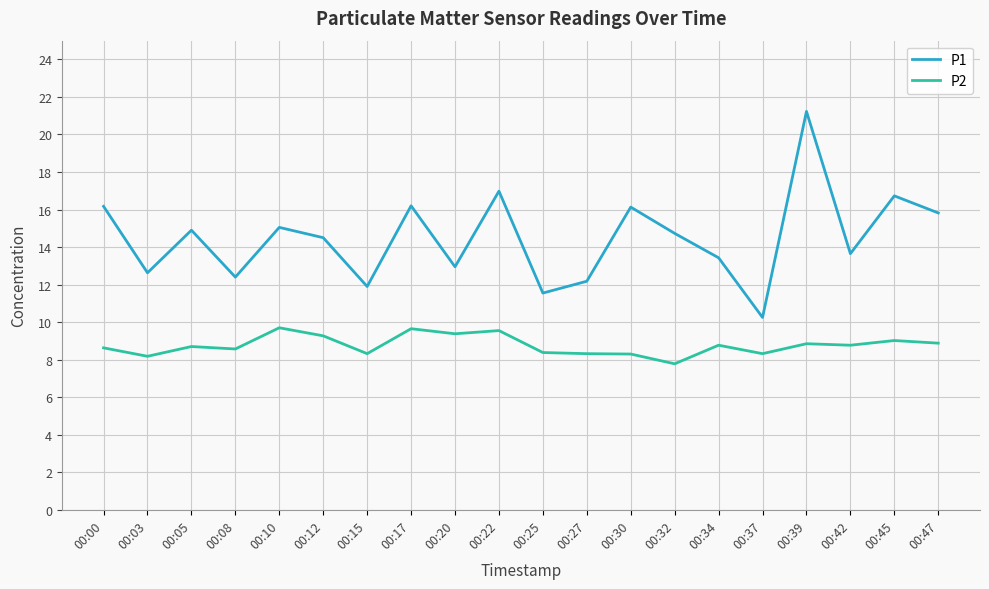

At which label does P1 reach its peak?

00:39